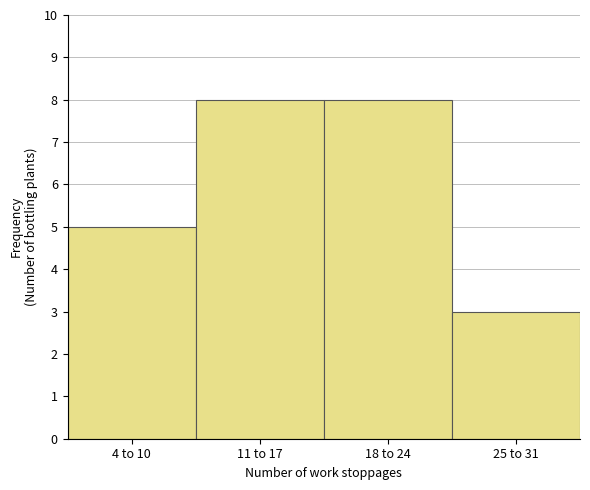

Reading left to right, extract all data points from this chart.

4 to 10=5	11 to 17=8	18 to 24=8	25 to 31=3